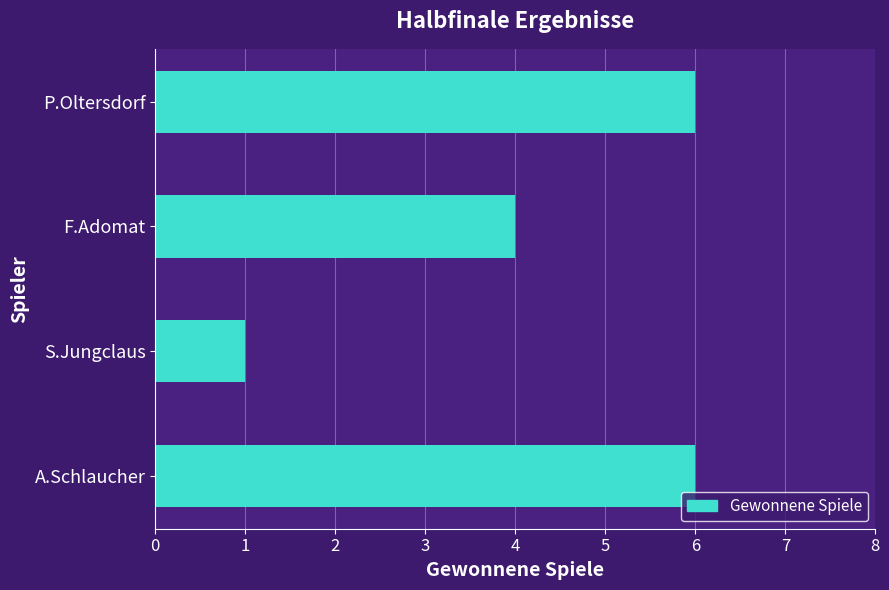

True or false: the data shows 4 at A.Schlaucher.

False